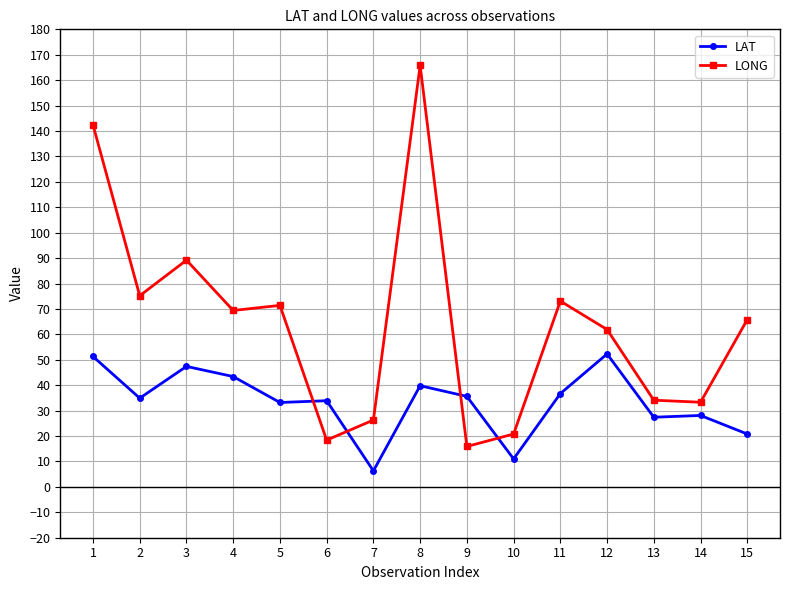

What is the spread (max minus min) of values at 8?

126.0